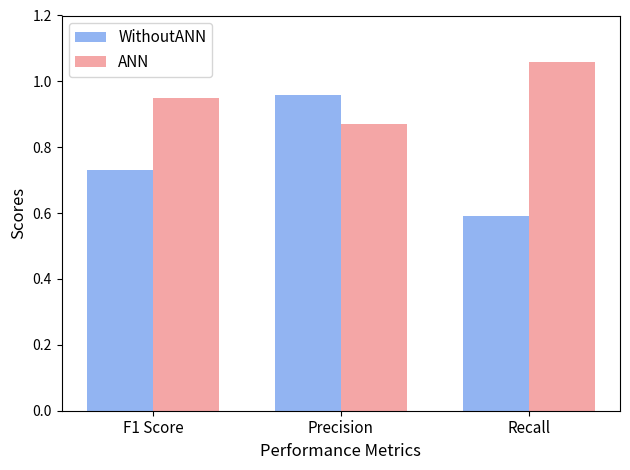

Rank the categories by WithoutANN value from highest to lowest.

Precision, F1 Score, Recall